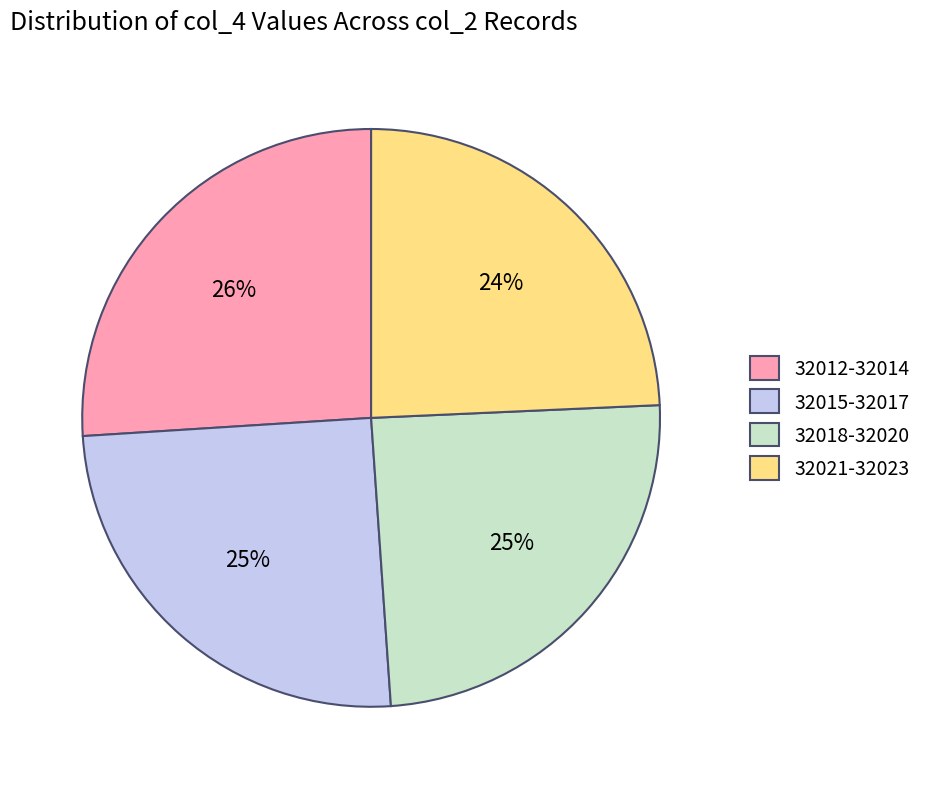

To the nearest percent, what portion does 32015-32017 represent?

25%